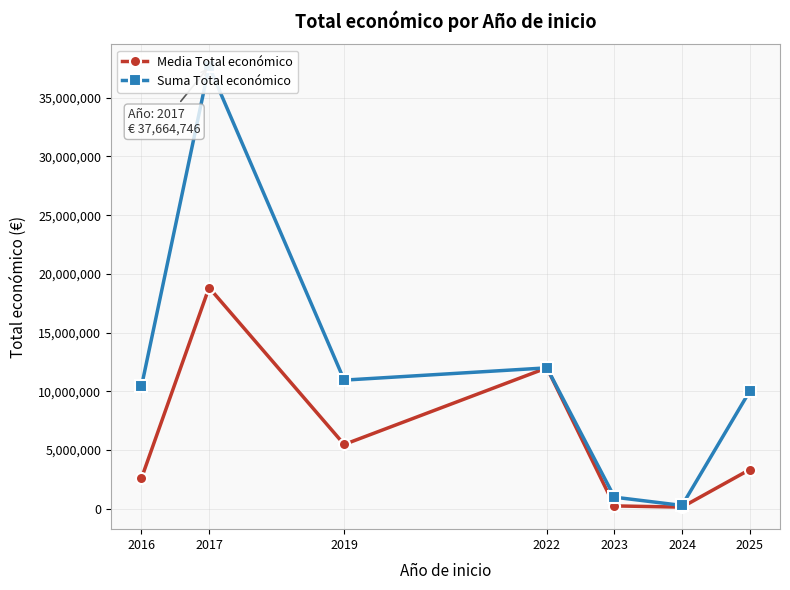

True or false: Media Total económico and Suma Total económico intersect in this chart.

False